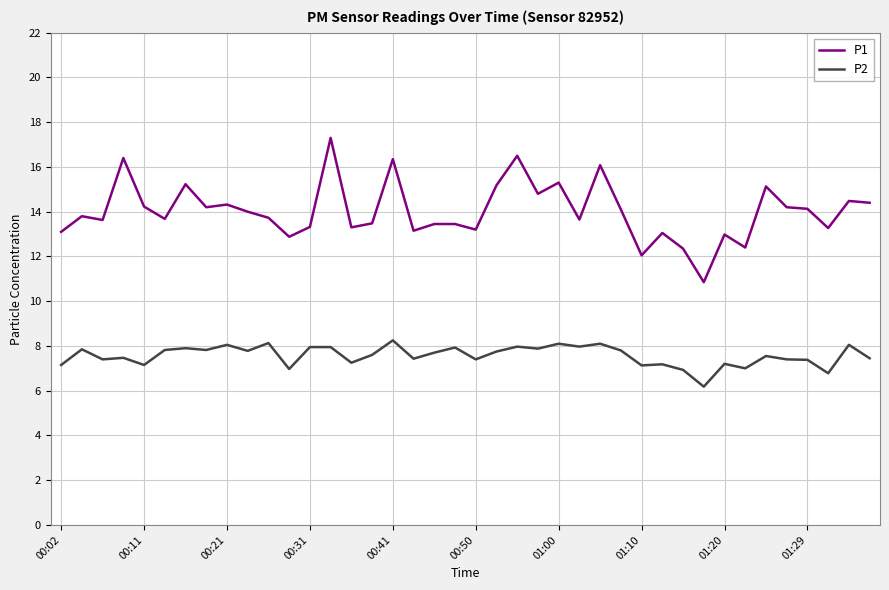

True or false: P1 and P2 intersect in this chart.

False